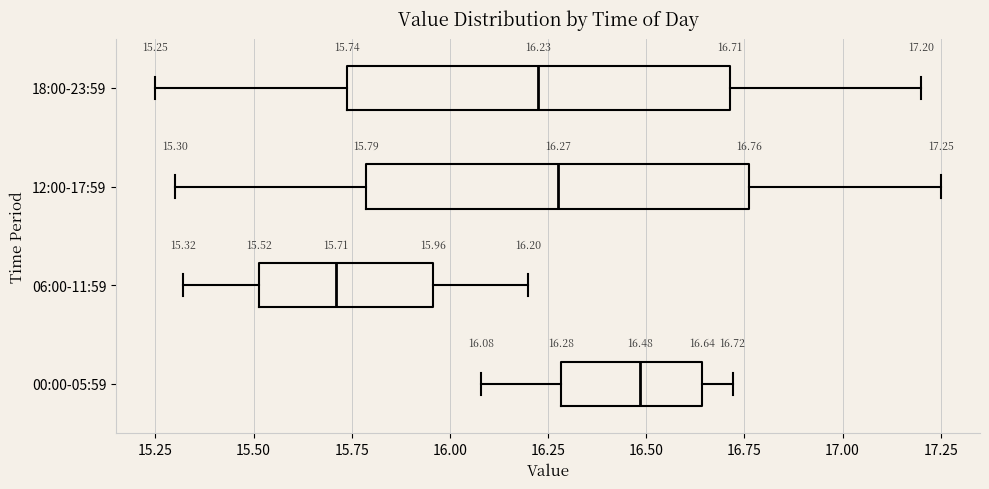

Which box has the furthest to the right median line?

00:00-05:59